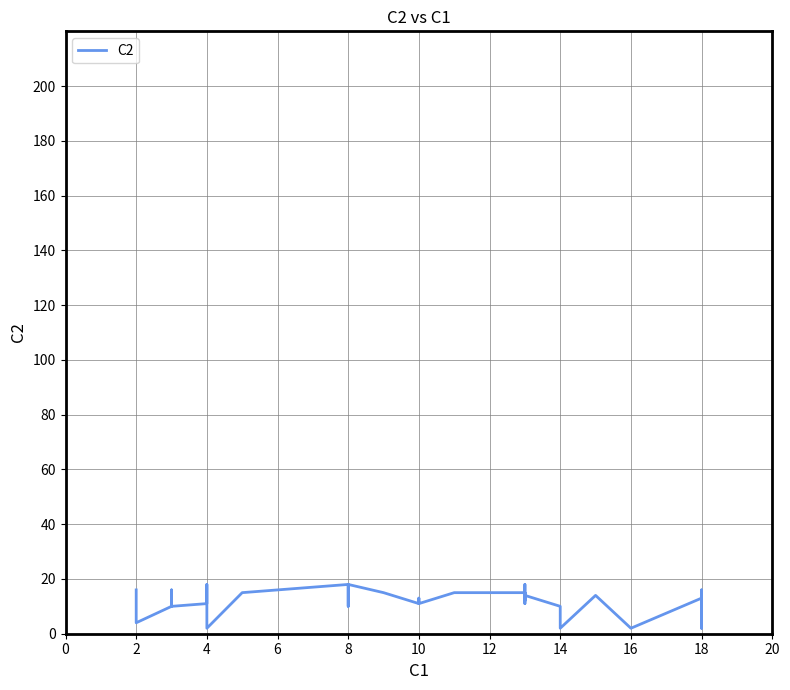

What is the change in value from 4 to 14?

+8